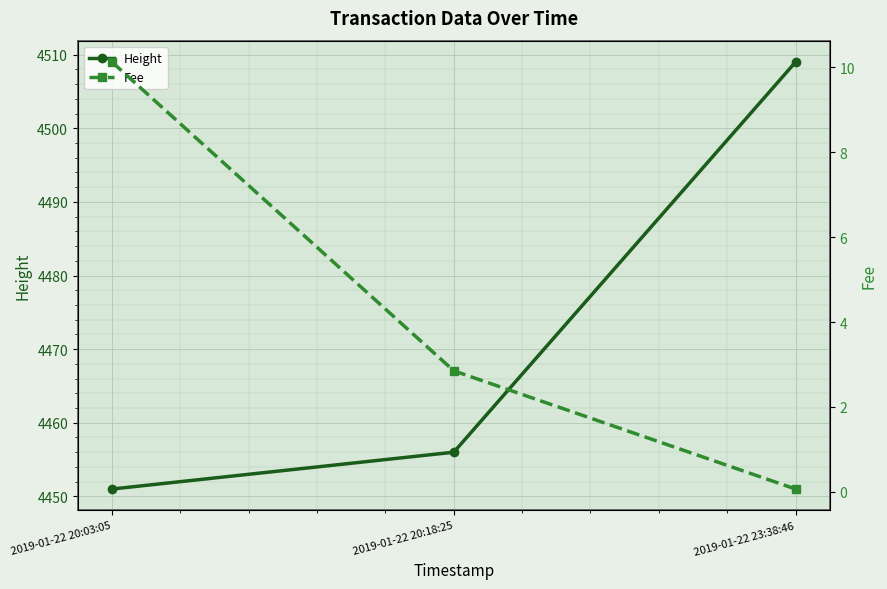

Is the value of Fee at 2019-01-22 23:38:46 greater than the value of Height at 2019-01-22 20:18:25?

No